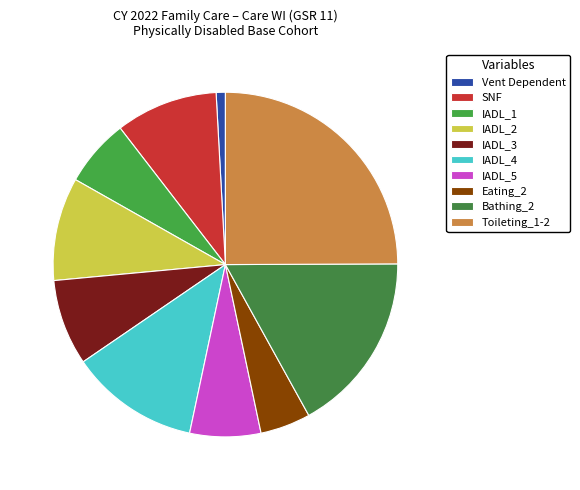

Does any single category account for the majority?

No